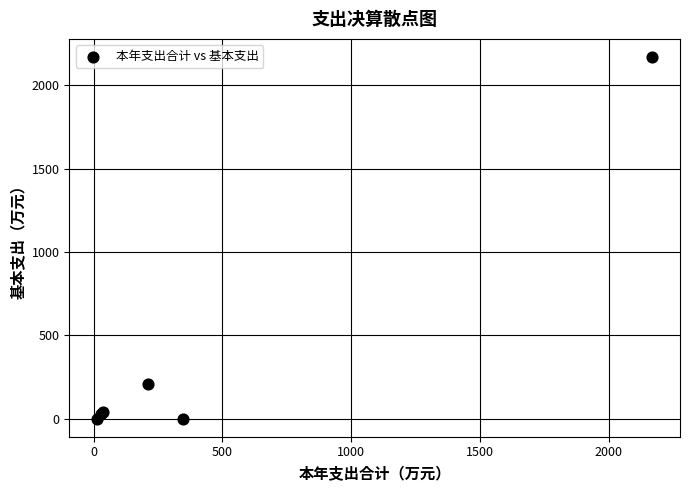

What Y value in the scatter plot is closest to 1084?

210.1